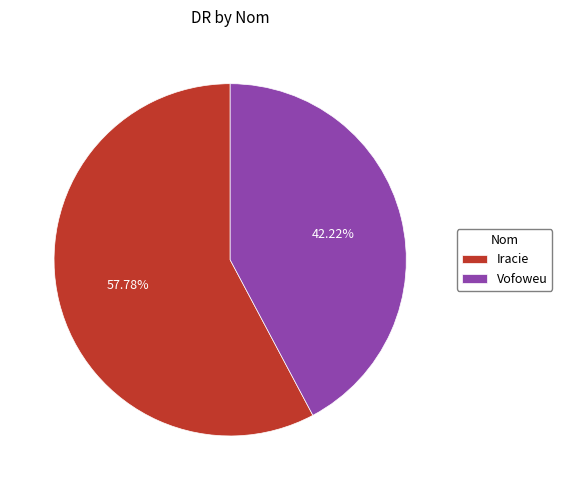

Which category has the smallest portion of the pie?

Vofoweu